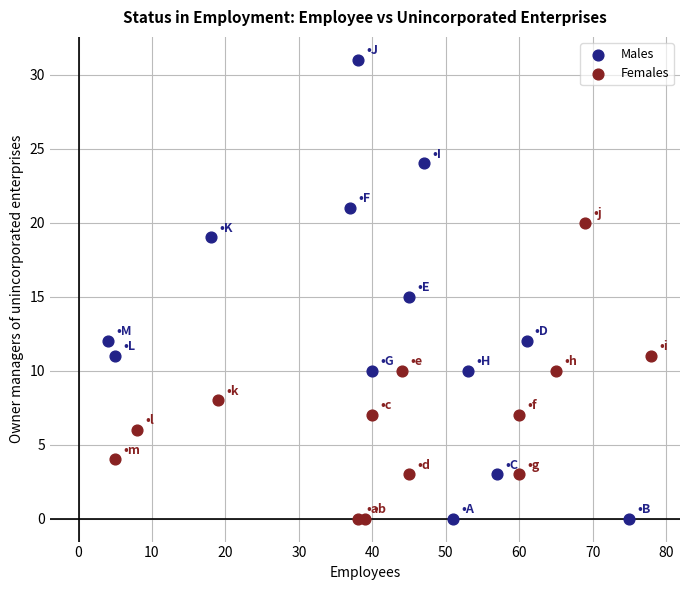

What are all the series names shown in the legend?

Males, Females